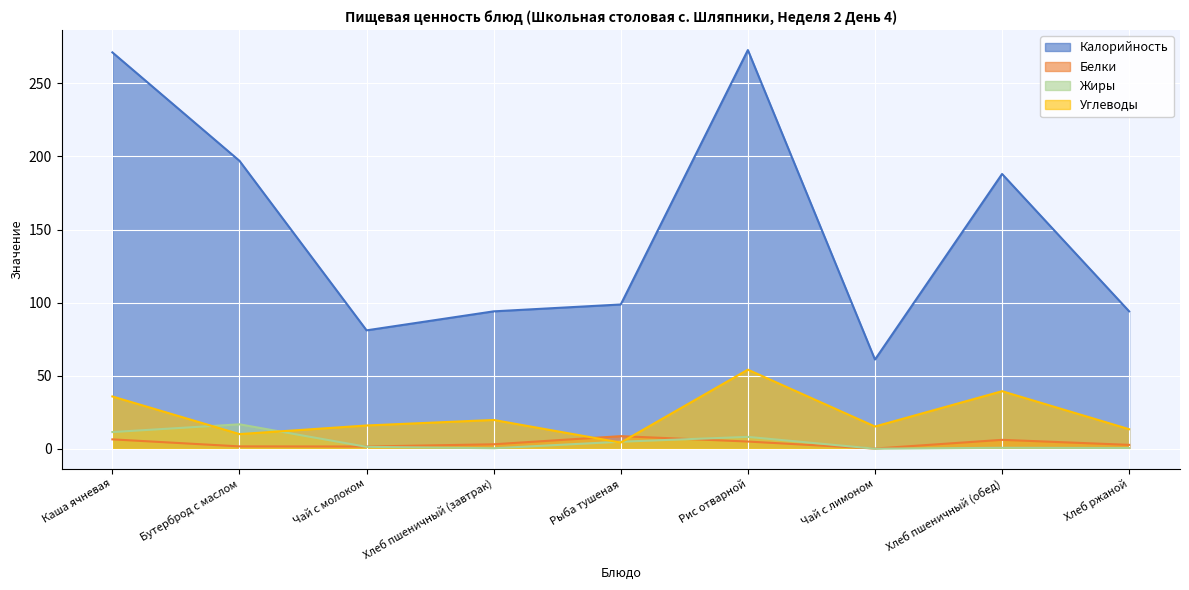

The Углеводы series shows 35.8 at Каша ячневая. True or false?

True